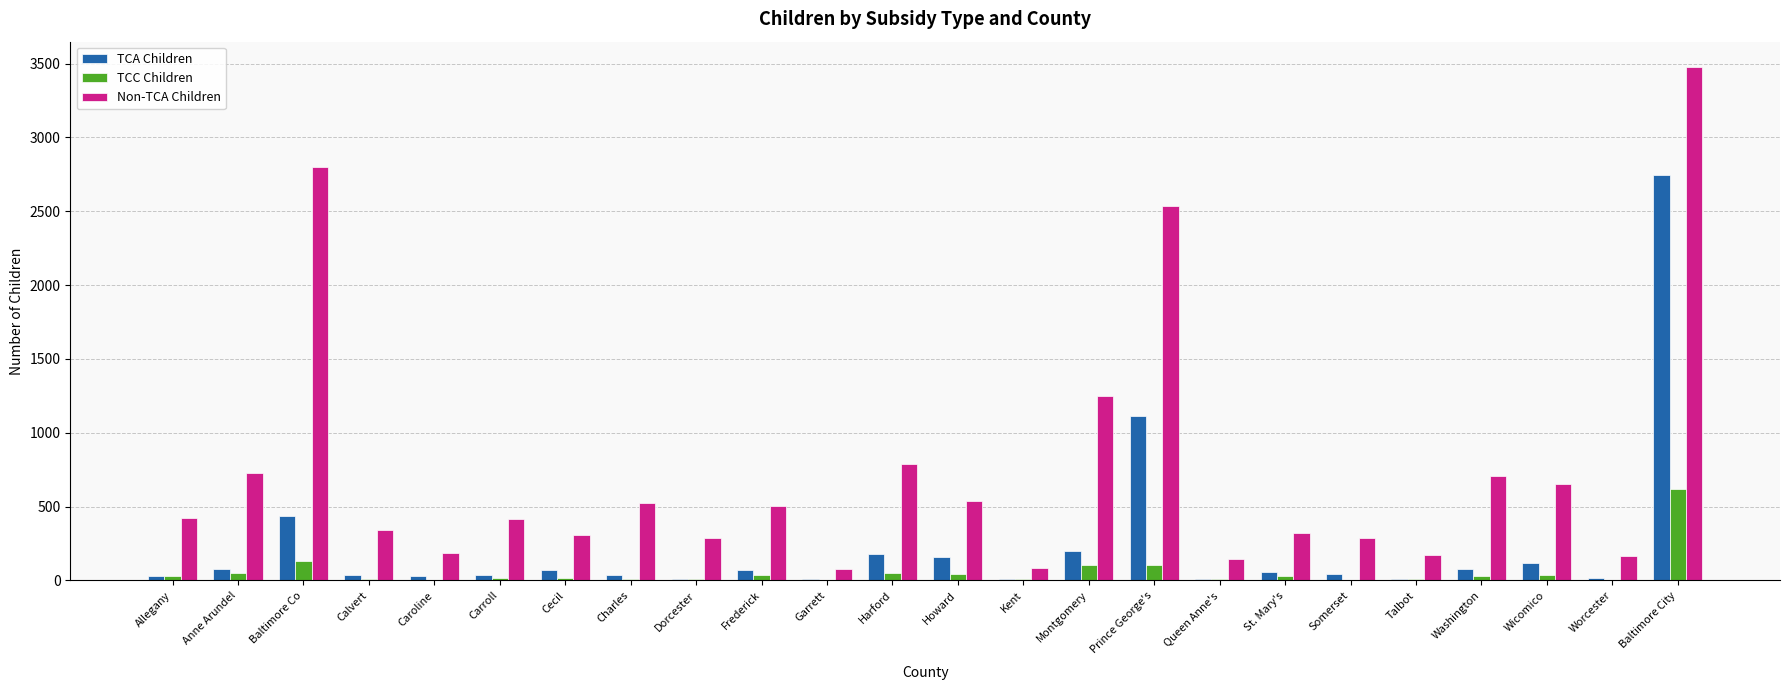

Between Calvert and Baltimore City, which series saw the biggest shift?

Non-TCA Children